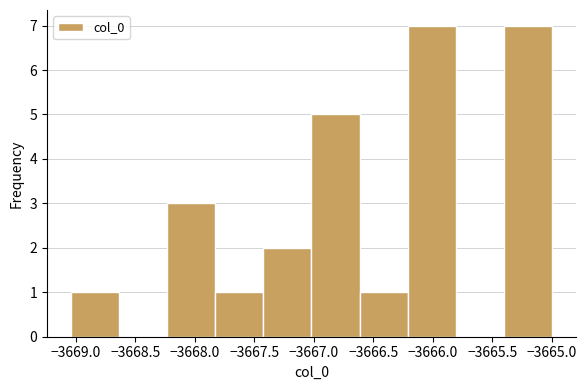

Reading left to right, list every bar in this chart as the range it spans on the x-axis followed by its height. Neither the bar edges nor the heights are printed on the chart, so give them approximately, as read against the axes.

-3669.05 to -3668.65: 1
-3668.65 to -3668.25: 0
-3668.25 to -3667.85: 3
-3667.85 to -3667.40: 1
-3667.40 to -3667.00: 2
-3667.00 to -3666.60: 5
-3666.60 to -3666.20: 1
-3666.20 to -3665.80: 7
-3665.80 to -3665.40: 0
-3665.40 to -3665.00: 7